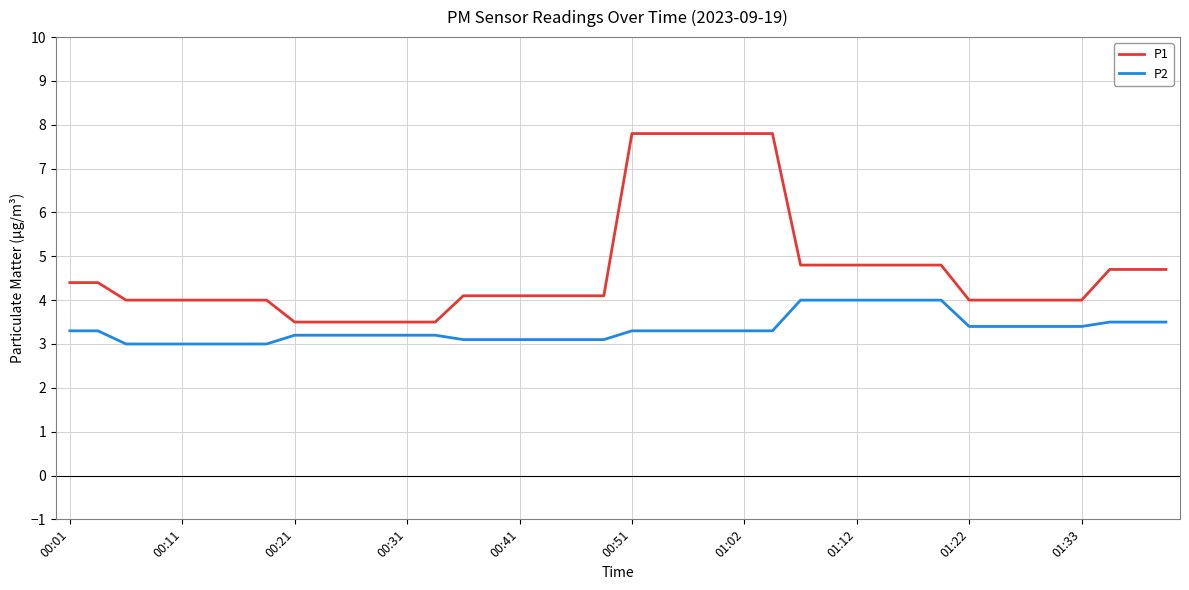

Which series has the largest range (max minus min)?

P1